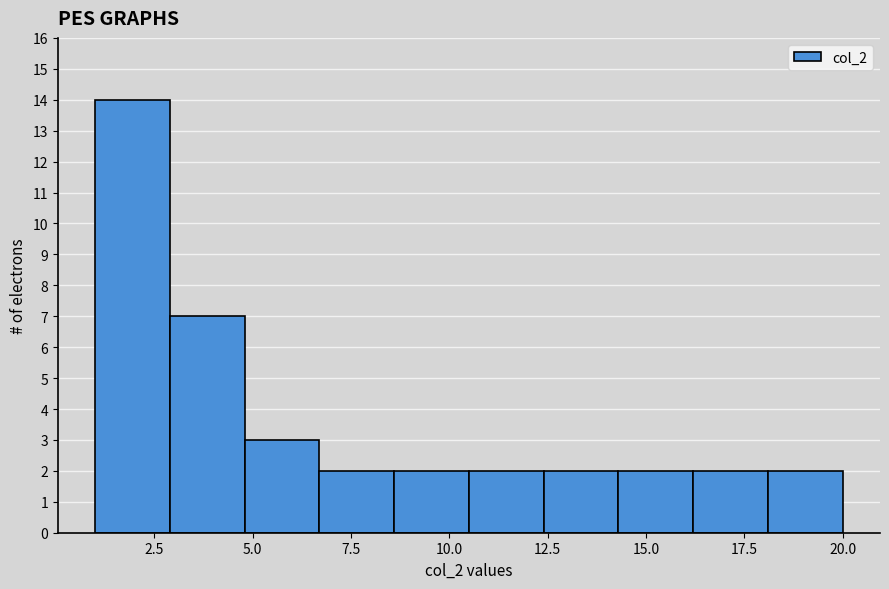

Read against the x-axis, roughly where is the centre of the tallest bar?

2.0